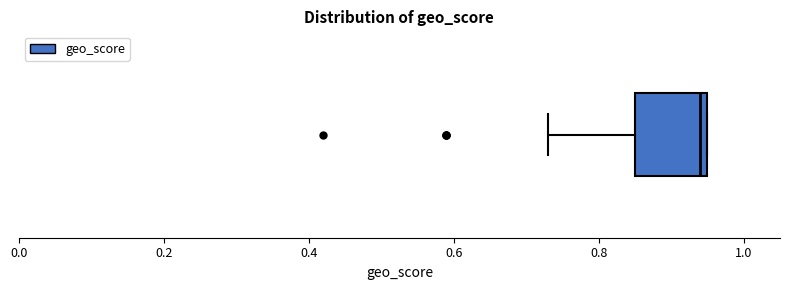

Transcribe this box plot: give where the median line is, the range the box spans, and where the two whiskers end, as read against the x-axis. The values are not printed on the chart, so give them approximately, as read against the axis.

median 0.94, box 0.86 to 0.96, whiskers 0.74 to 0.96